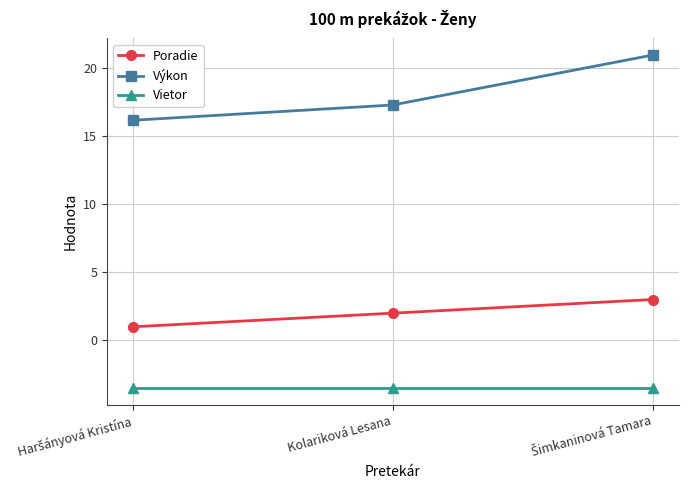

Rank the series by their average value, from lowest to highest.

Vietor, Poradie, Výkon